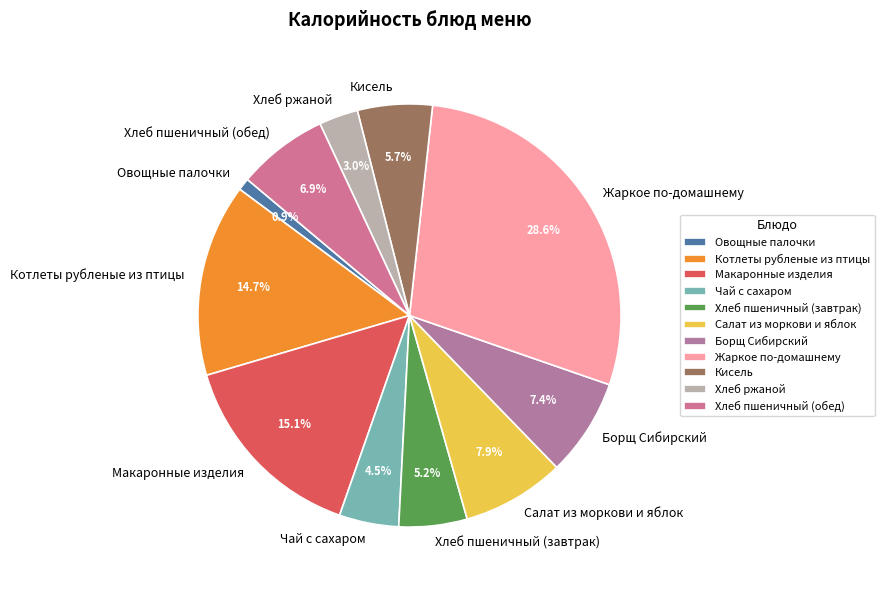

Approximately how many times larger is the value at Кисель compared to Хлеб ржаной?

1.9